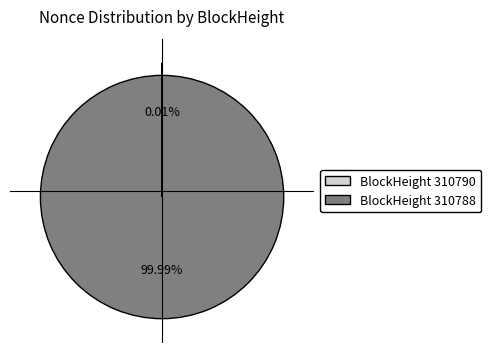

Does BlockHeight 310788 account for over 50% of the chart?

Yes